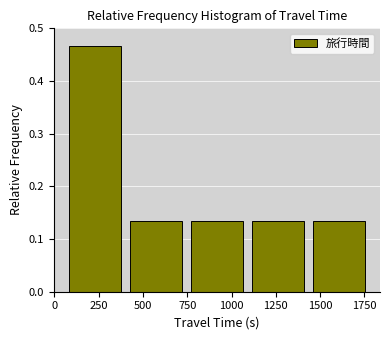

Reading left to right, list every bar in this chart as the range it spans on the x-axis followed by its height. Neither the bar edges nor the heights are printed on the chart, so give them approximately, as read against the axes.

50 to 400: 0.47
400 to 750: 0.13
750 to 1100: 0.13
1100 to 1450: 0.13
1450 to 1800: 0.13